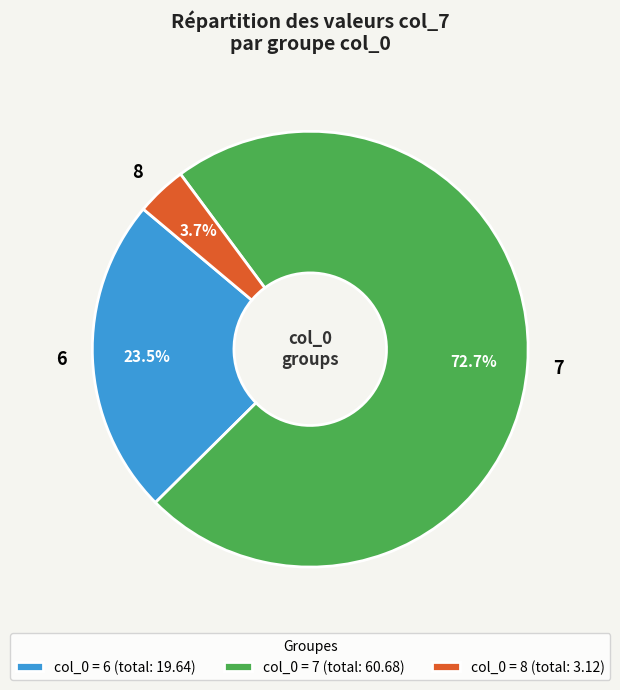

Is there a majority slice in this chart?

Yes